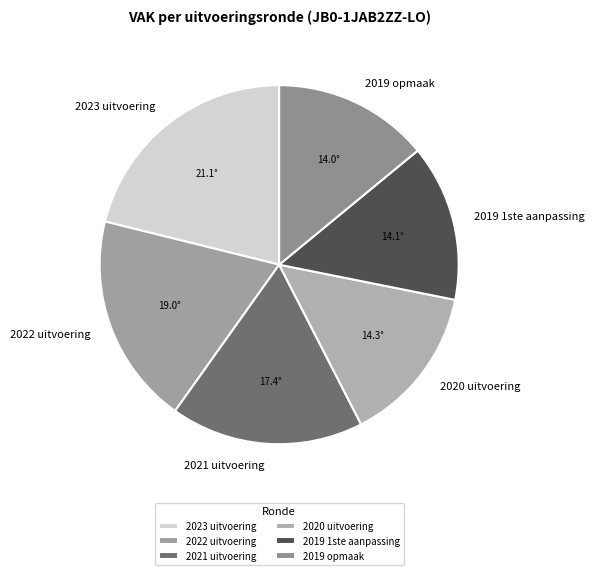

Does any single category account for the majority?

No